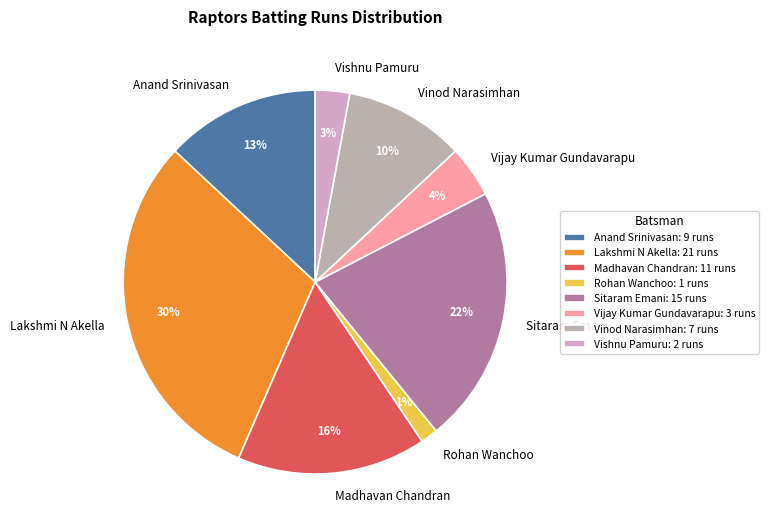

True or false: Madhavan Chandran accounts for 16% of the total.

True